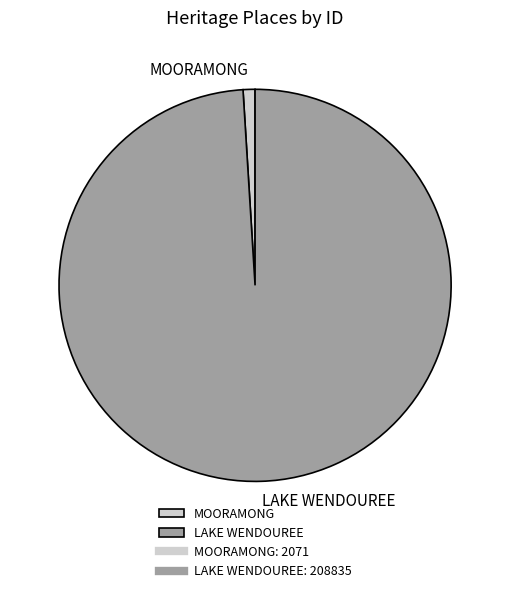

Which has a higher value, LAKE WENDOUREE or MOORAMONG?

LAKE WENDOUREE